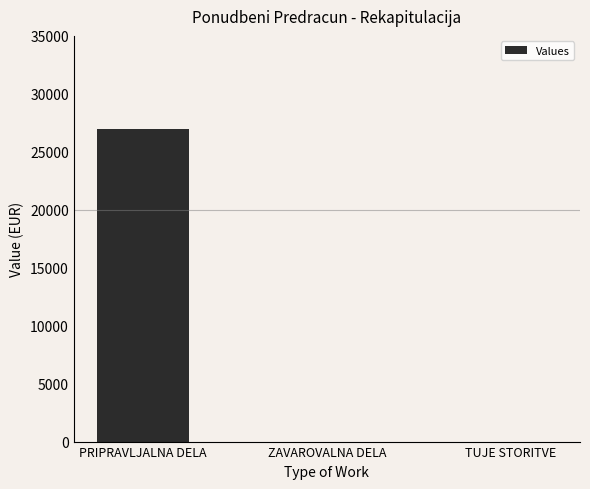

What is the change in value from PRIPRAVLJALNA DELA to ZAVAROVALNA DELA?

-27000